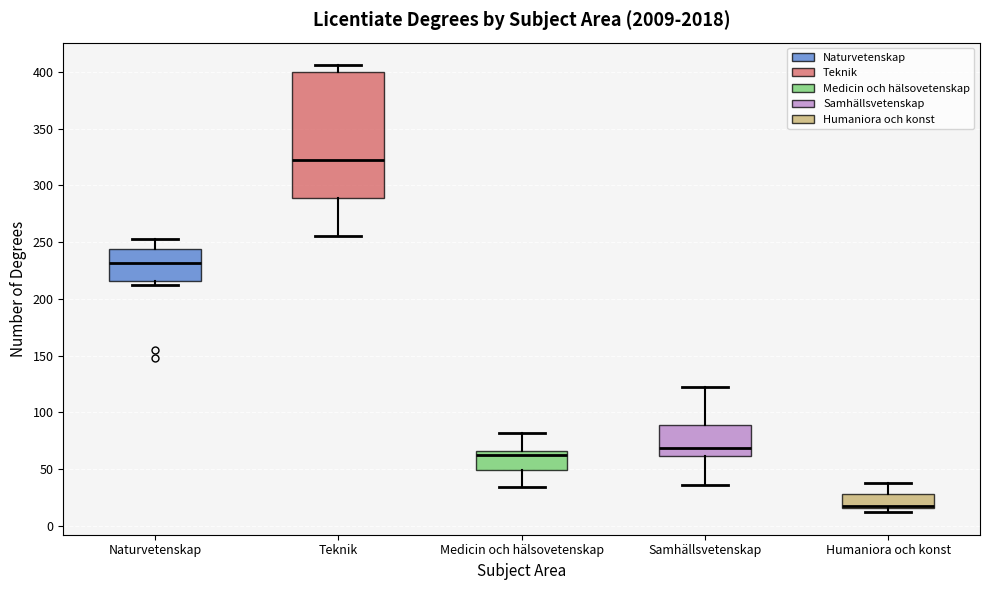

Which box's median line is the lowest?

Humaniora och konst